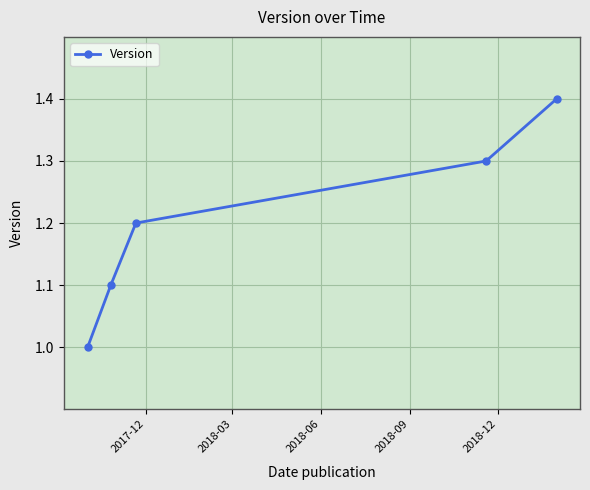

Reading left to right, extract all data points from this chart.

1.0	1.1	1.2	1.3	1.4